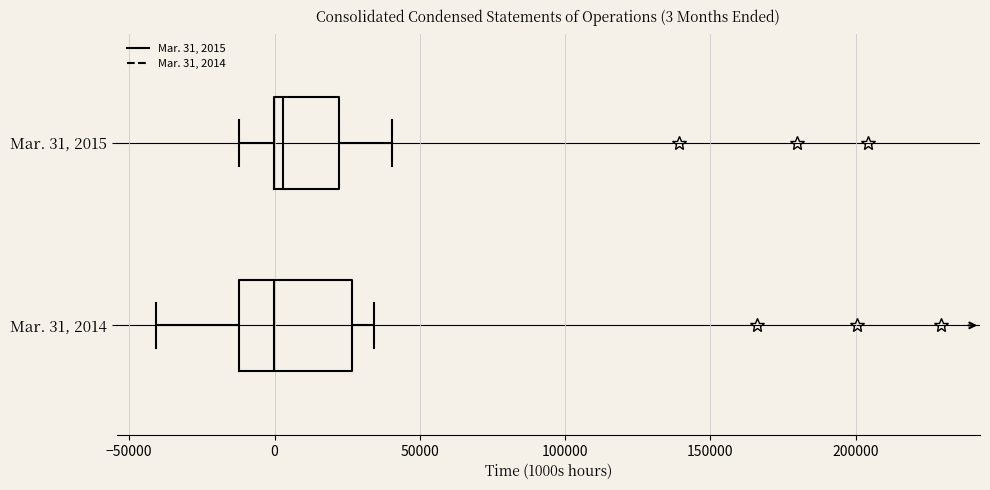

Comparing the boxes themselves (not the whiskers), which one is the widest?

Mar. 31, 2014